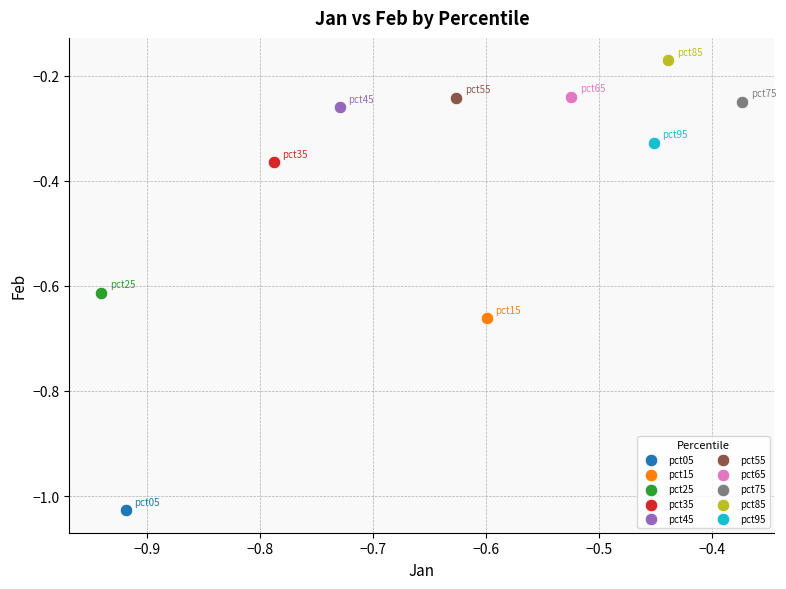

What are all the series names shown in the legend?

pct05, pct15, pct25, pct35, pct45, pct55, pct65, pct75, pct85, pct95